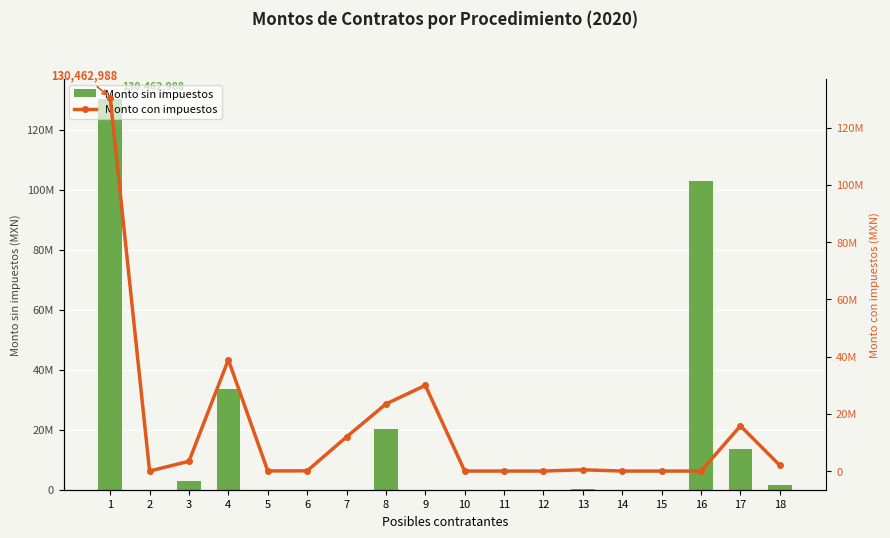

At which category is the sum across all series the highest?

1